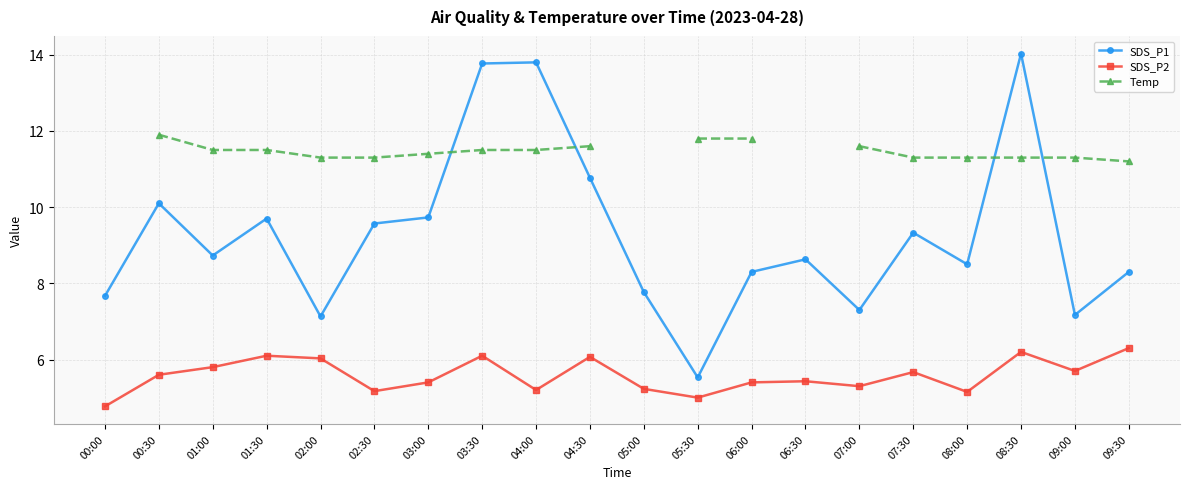

What is the sum of all SDS_P2 values?

111.6